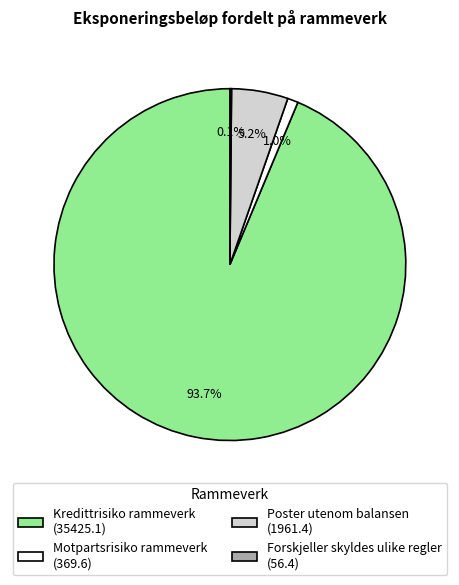

What is the total percentage of Kredittrisiko rammeverk (35425.1) and Poster utenom balansen (1961.4)?

98.9%